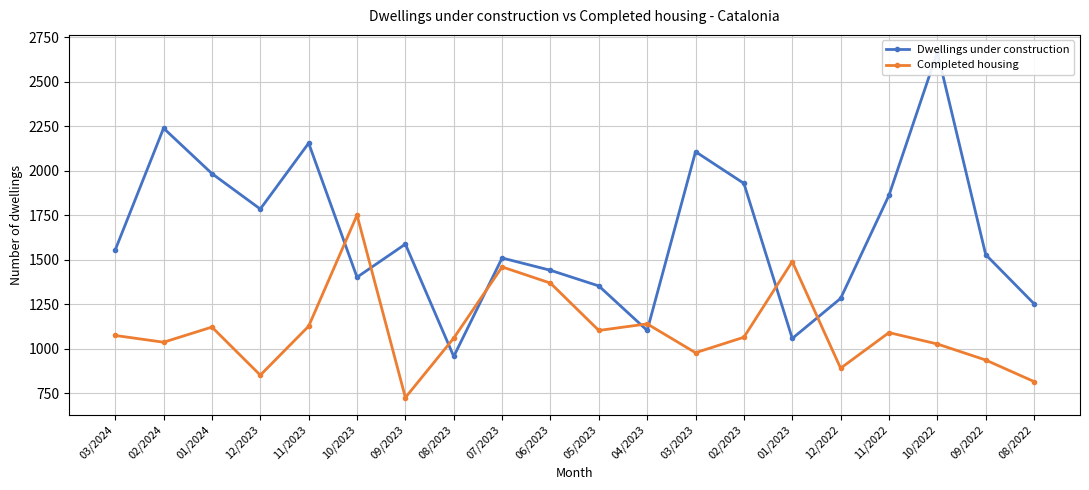

What is the label of the 4th point from the left?

12/2023